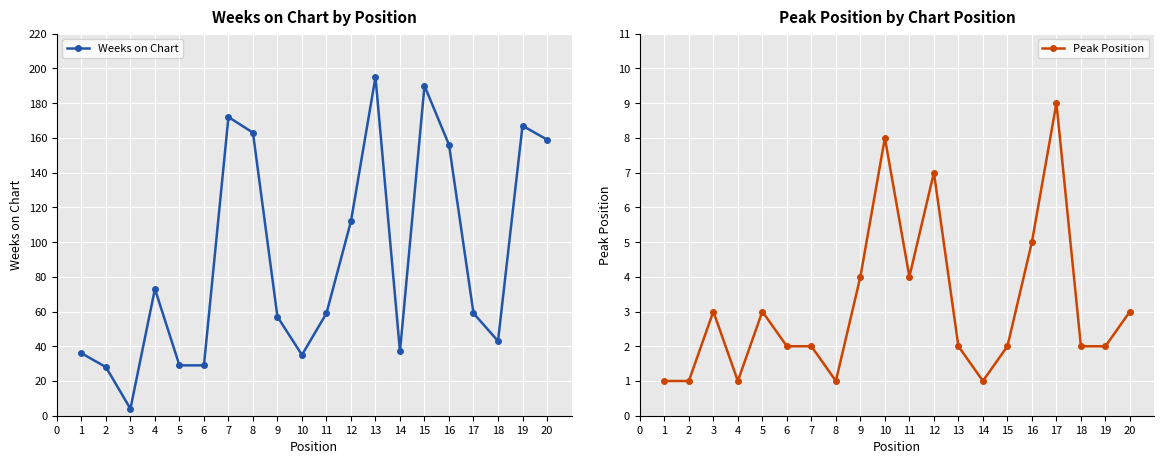

Reading left to right, list all the values displayed in this chart.

Weeks on Chart: 36	28	4	73	29	29	172	163	57	35	59	112	195	37	190	156	59	43	167	159
Peak Position: 1	1	3	1	3	2	2	1	4	8	4	7	2	1	2	5	9	2	2	3